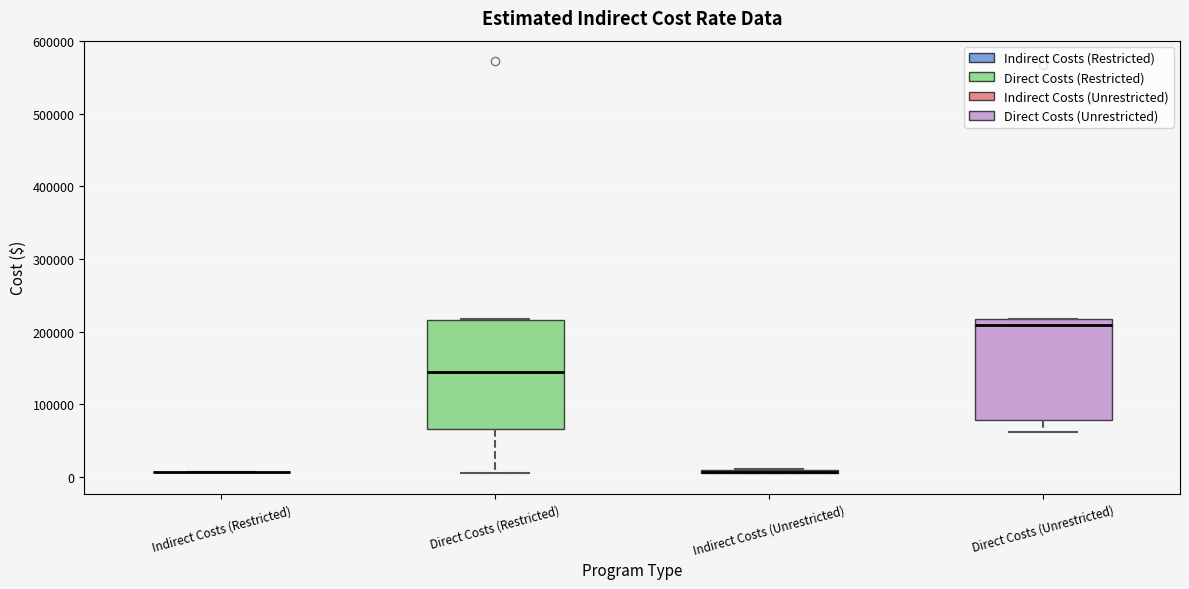

Comparing the boxes themselves (not the whiskers), which one is the tallest?

Direct Costs (Restricted)